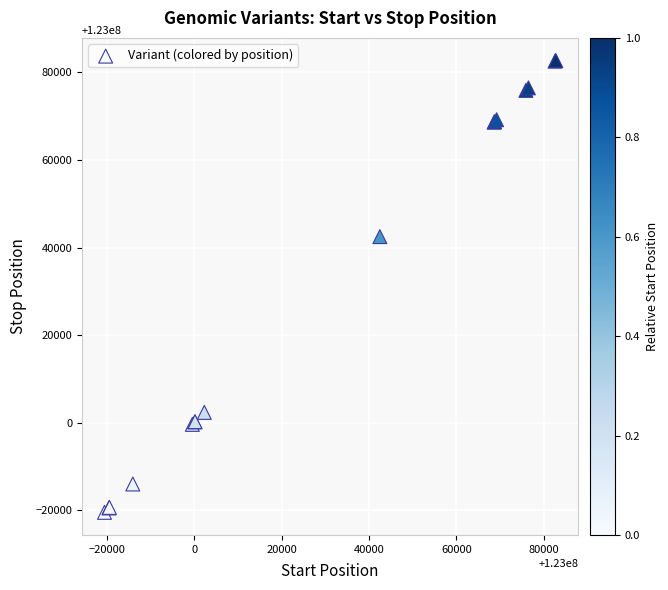

What Y value in the scatter plot is closest to 123031113?

123042493